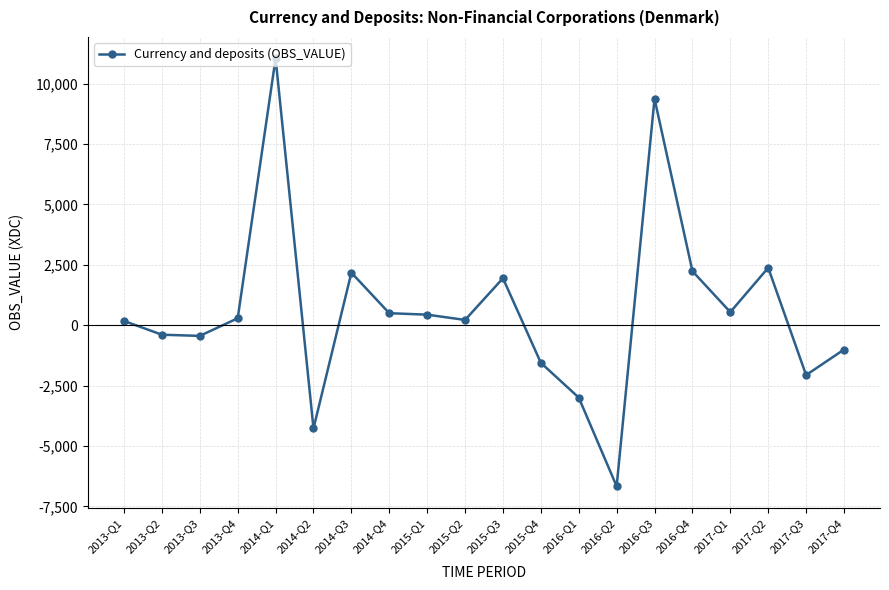

What value does the data have at 2016-Q4?

2239